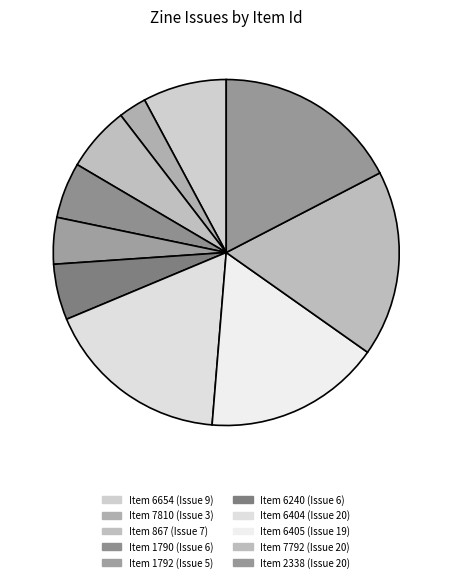

Count the number of slices in the pie.

10